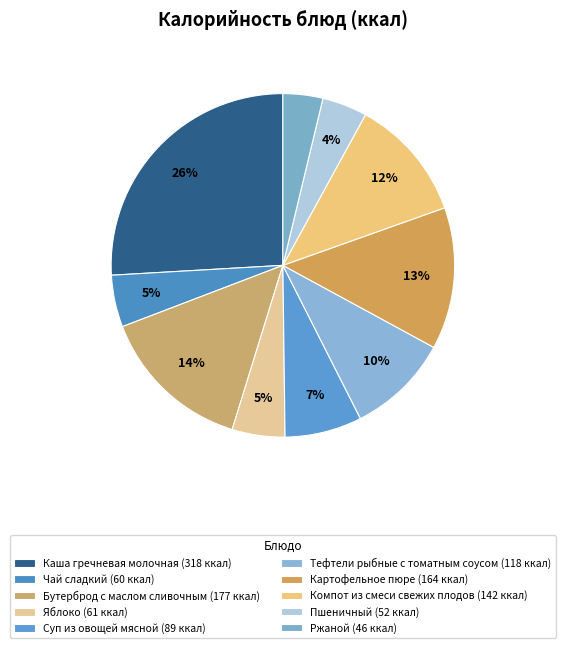

Is Чай сладкий the majority of the pie?

No